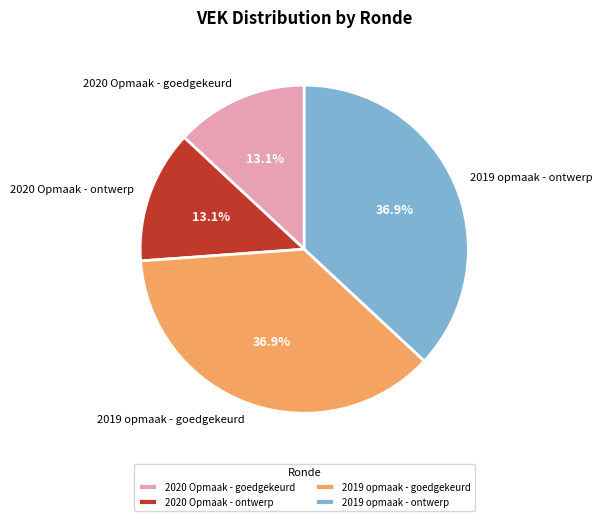

True or false: 2019 opmaak - goedgekeurd accounts for 25% of the total.

False